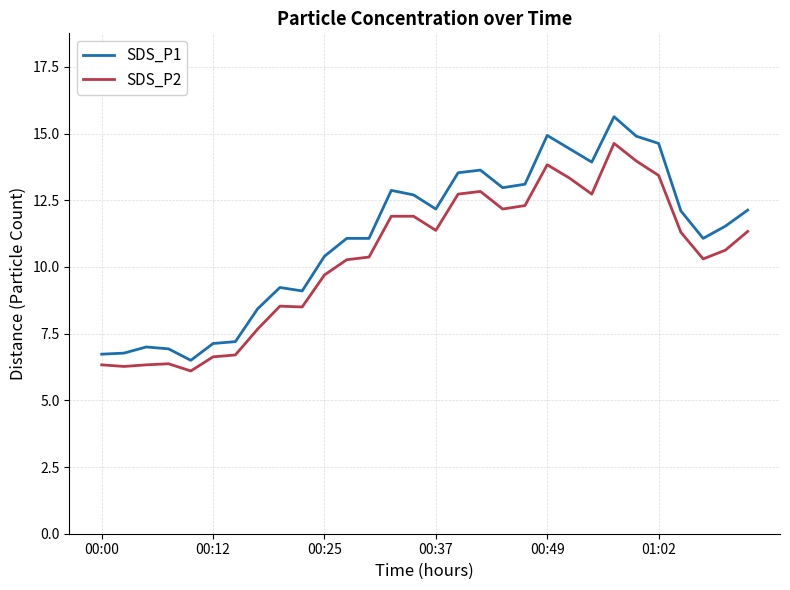

Rank the series by their maximum value, from highest to lowest.

SDS_P1, SDS_P2